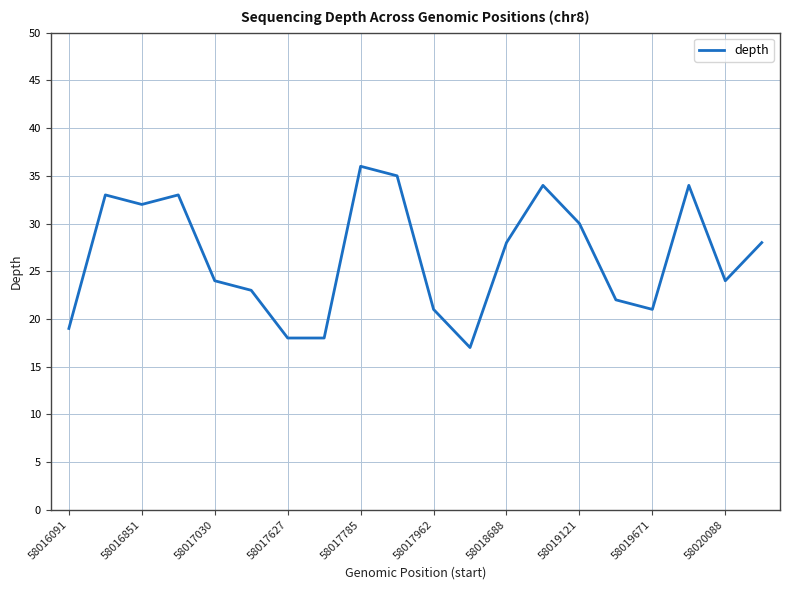

What is the maximum value shown in the chart?

36